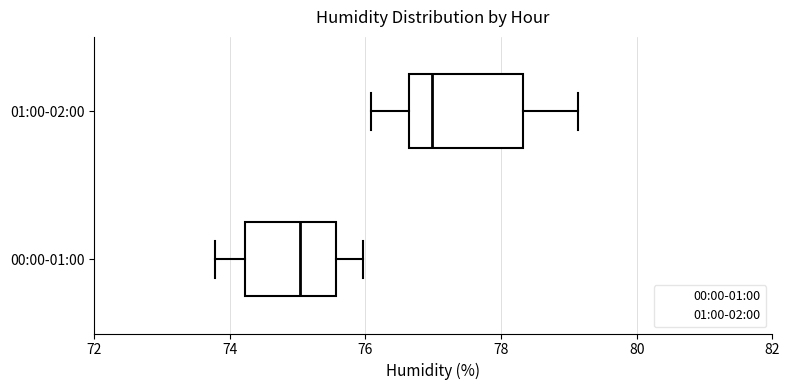

Reading bottom to top, transcribe this box plot: for each box, give where its median line is, the range the box spans, and where its two whiskers end, as read against the x-axis. The values are not printed on the chart, so give them approximately, as read against the axis.

00:00-01:00: median 75.0, box 74.2 to 75.6, whiskers 73.8 to 76.0
01:00-02:00: median 77.0, box 76.6 to 78.4, whiskers 76.0 to 79.2